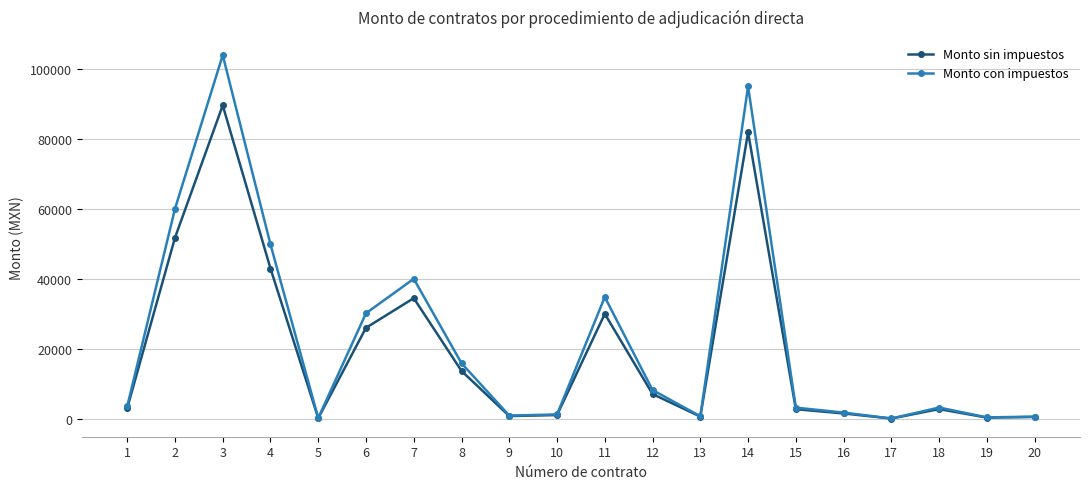

What are all the series names shown in the legend?

Monto sin impuestos, Monto con impuestos